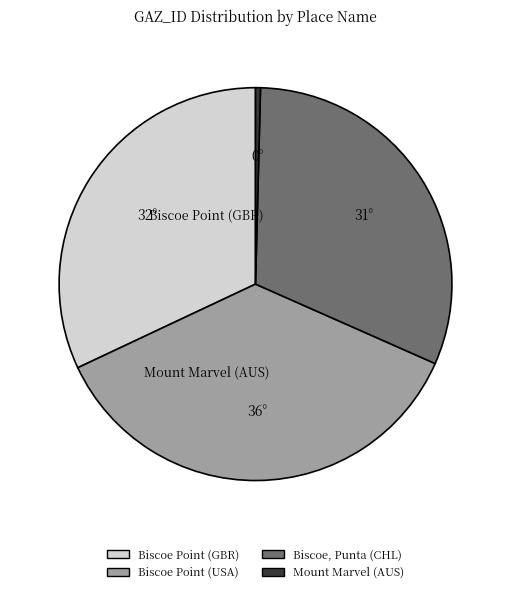

Do Biscoe Point (GBR) and Biscoe, Punta (CHL) together represent more than half of the pie?

Yes